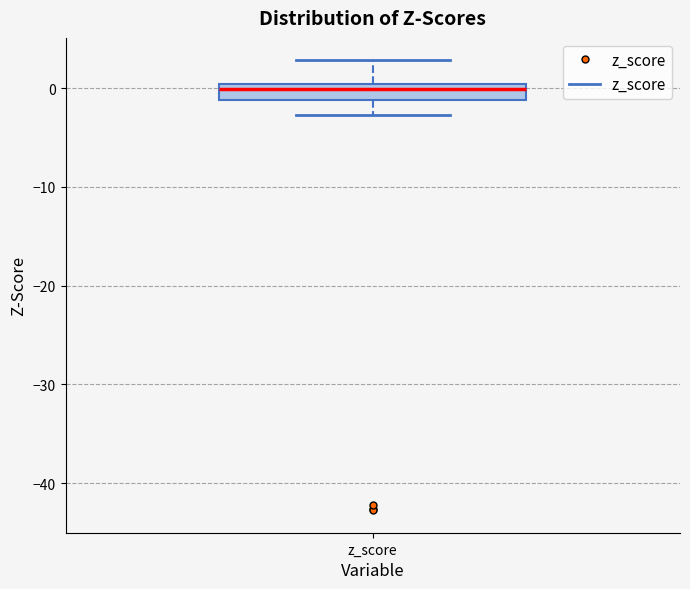

Transcribe this box plot: give where the median line is, the range the box spans, and where the two whiskers end, as read against the y-axis. The values are not printed on the chart, so give them approximately, as read against the axis.

median 0 (just below the box's upper edge), box -1 to 0, whiskers -3 to 3